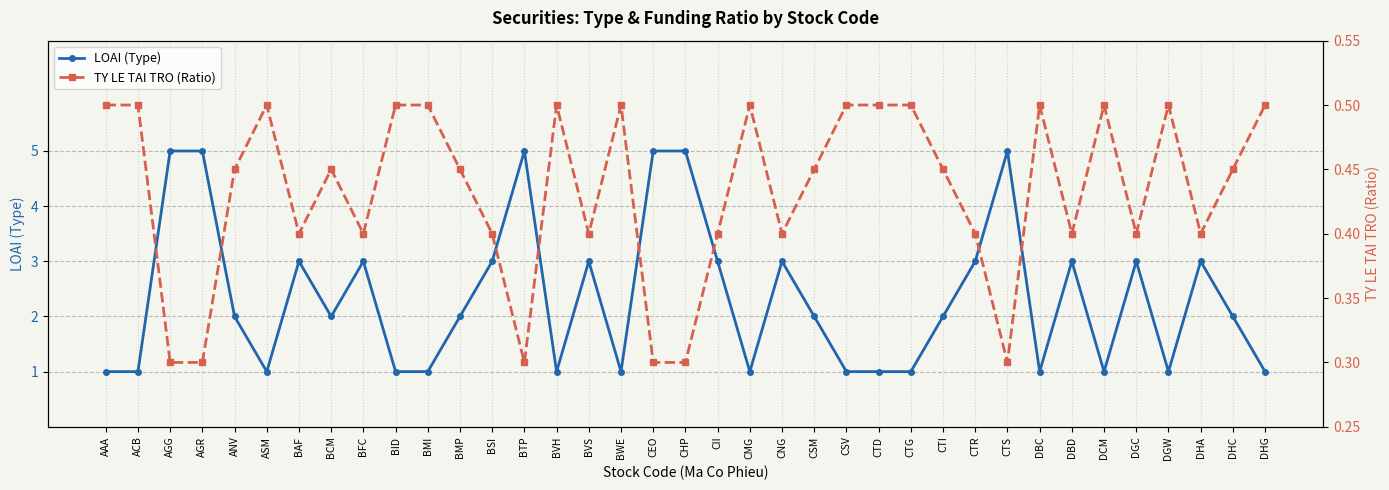

Which label corresponds to the smallest value in the chart?

AGG